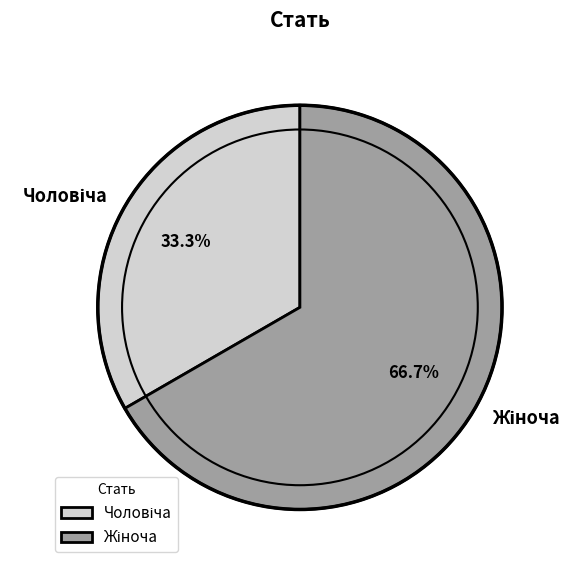

Is there a majority slice in this chart?

Yes